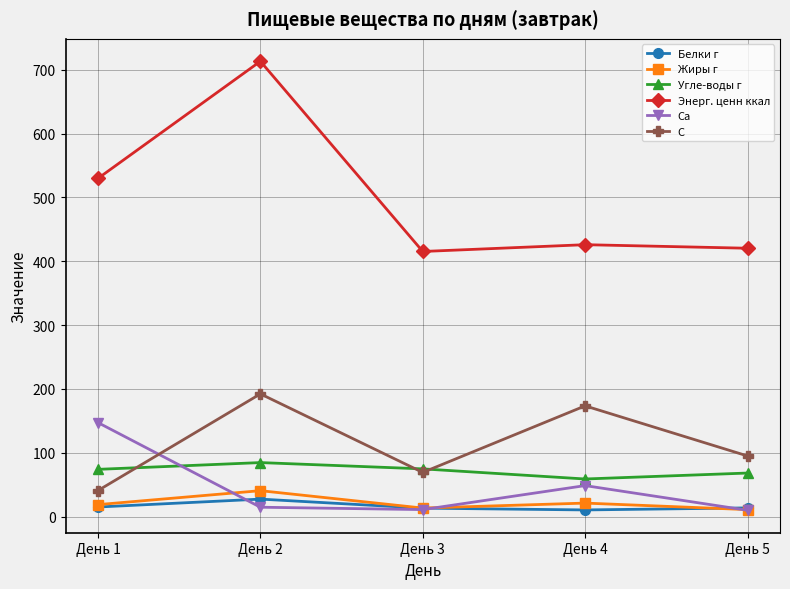

In Са, how many points are higher than both neighbors (excluding endpoints)?

1